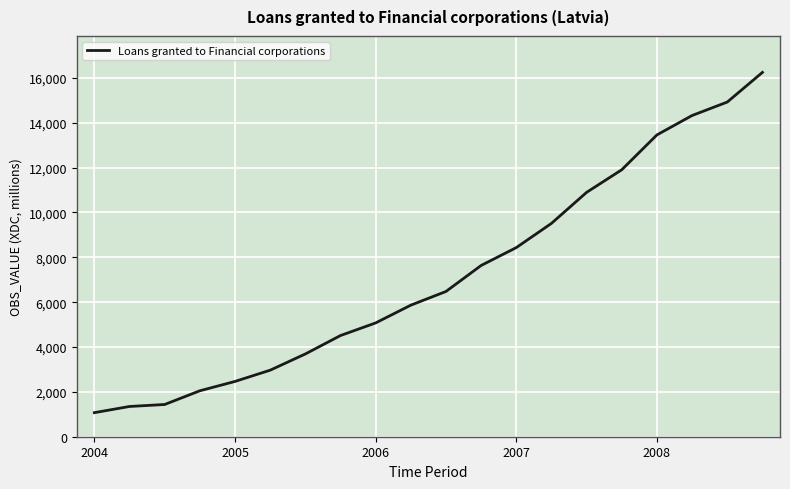

What is the smallest value displayed?

1072.8